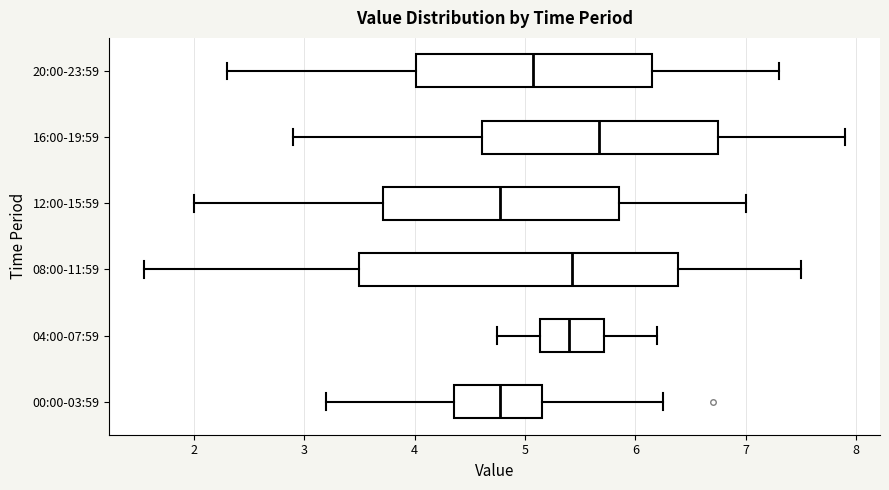

Which box is the widest, from its left edge to its right edge?

08:00-11:59